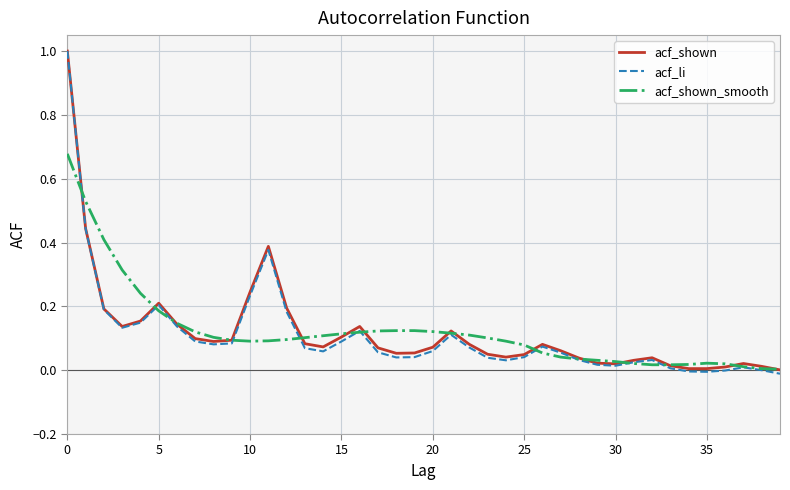

Which series has the widest spread of values?

acf_li